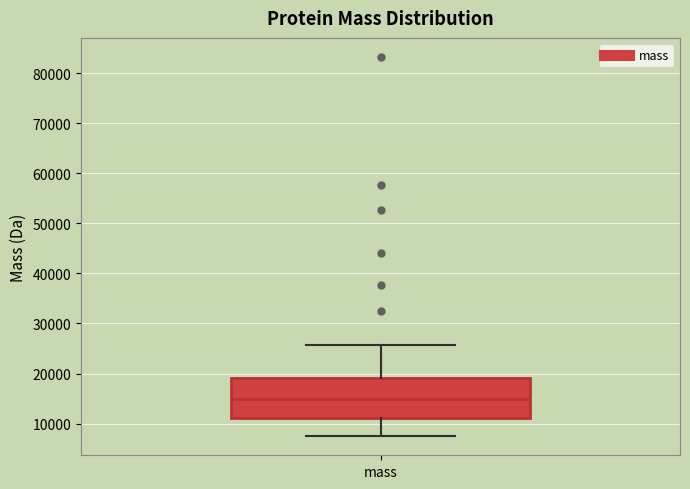

Read this box plot against the y-axis: the position of the median line, the range covered by the box, and the ends of both whiskers. The values are not printed on the chart, so give them approximately, as read against the axis.

median 15000, box 11000 to 19000, whiskers 7000 to 26000